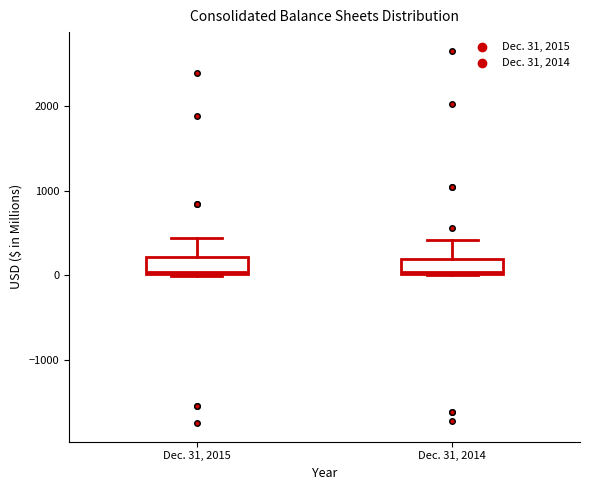

Reading left to right, transcribe this box plot: for each box, give where its median line is, the range the box spans, and where its two whiskers end, as read against the y-axis. The values are not printed on the chart, so give them approximately, as read against the axis.

Dec. 31, 2015: median 0, box 0 to 200, whiskers 0 to 400
Dec. 31, 2014: median 0, box 0 to 200, whiskers 0 to 400